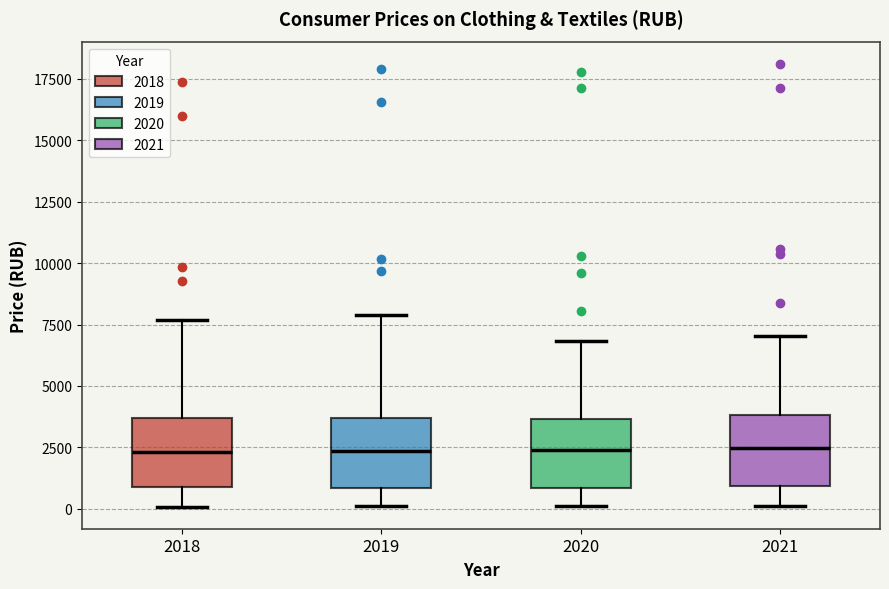

Reading left to right, transcribe this box plot: for each box, give where its median line is, the range the box spans, and where its two whiskers end, as read against the y-axis. The values are not printed on the chart, so give them approximately, as read against the axis.

2018: median 2500, box 1000 to 3500, whiskers 0 to 7500
2019: median 2500, box 1000 to 3500, whiskers 0 to 8000
2020: median 2500, box 1000 to 3500, whiskers 0 to 7000
2021: median 2500, box 1000 to 4000, whiskers 0 to 7000